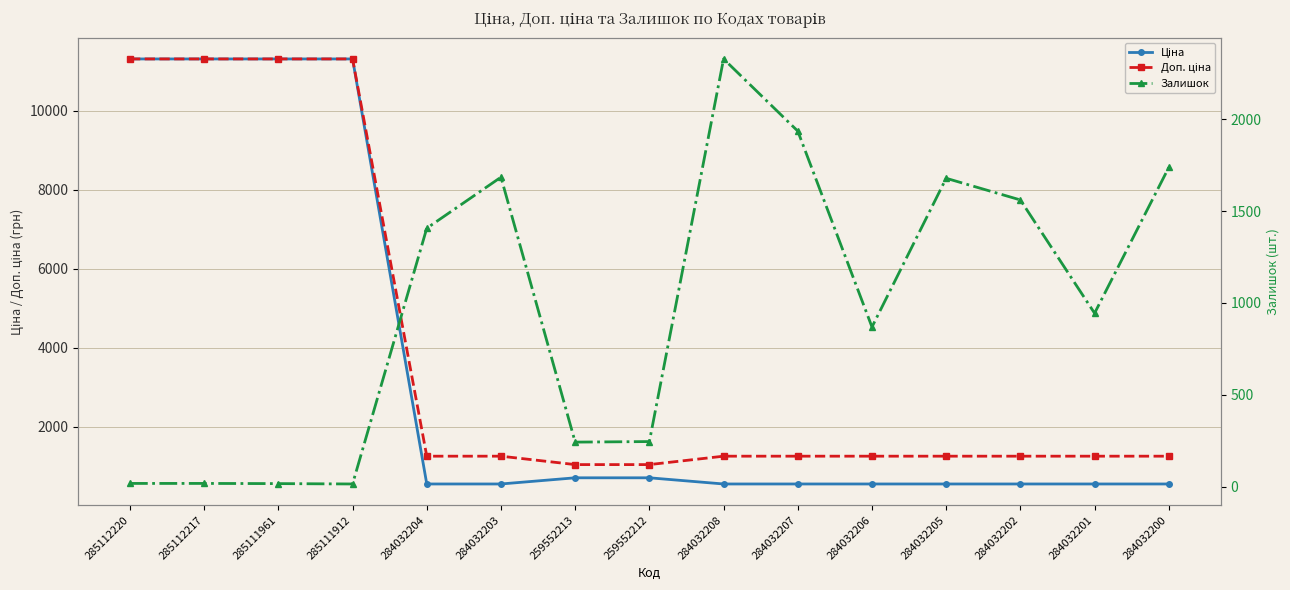

Reading right to left, what are all the values shown in this chart?

Ціна: 284032200=545.0	284032201=545.0	284032202=545.0	284032205=545.0	284032206=545.0	284032207=545.0	284032208=545.0	259552212=701.4	259552213=701.4	284032203=545.0	284032204=545.0	285111912=11312.5	285111961=11312.5	285112217=11312.5	285112220=11312.5
Доп. ціна: 284032200=1249.1	284032201=1249.1	284032202=1249.1	284032205=1249.1	284032206=1249.1	284032207=1249.1	284032208=1249.1	259552212=1036.0	259552213=1036.0	284032203=1249.1	284032204=1249.1	285111912=11312.5	285111961=11312.5	285112217=11312.5	285112220=11312.5
Залишок: 284032200=1738.0	284032201=944.0	284032202=1561.0	284032205=1679.0	284032206=869.0	284032207=1936.0	284032208=2329.0	259552212=245.0	259552213=242.0	284032203=1685.0	284032204=1407.0	285111912=14.0	285111961=16.0	285112217=17.0	285112220=17.0